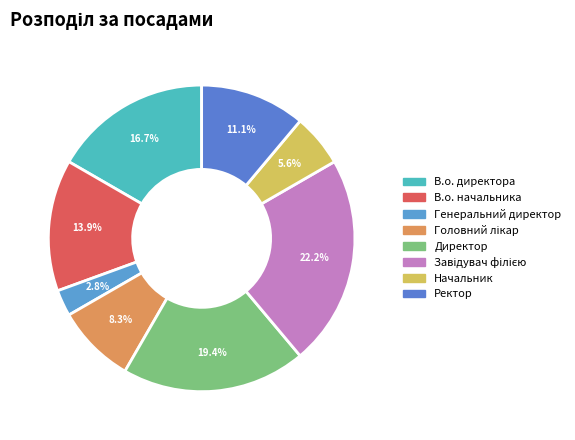

What is the change in value from В.о. директора to Генеральний директор?

-5